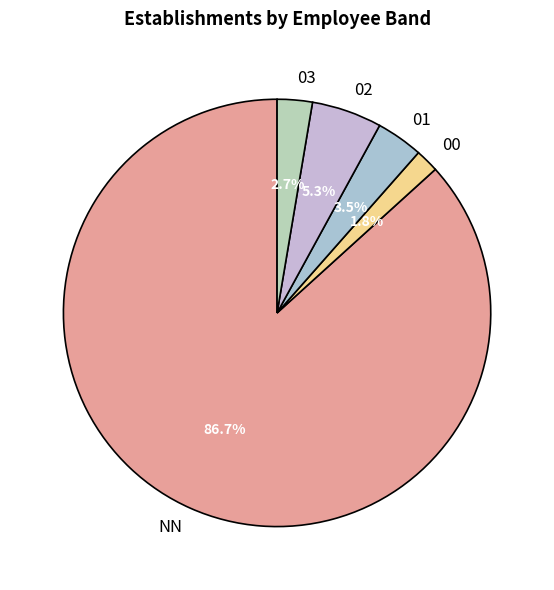

What is the ratio of the value at 03 to the value at 00?

1.5